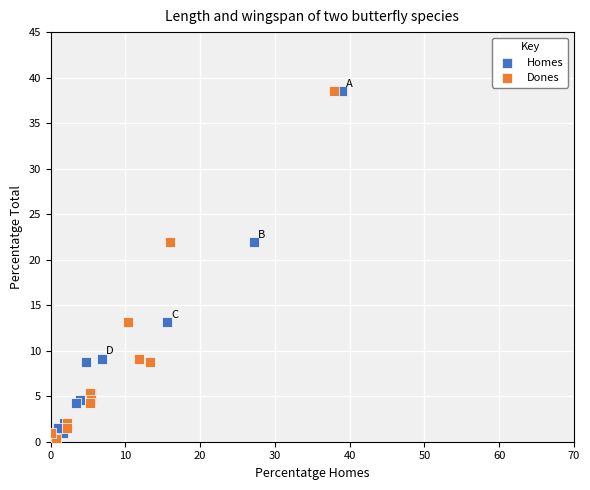

What are all the series names shown in the legend?

Homes, Dones